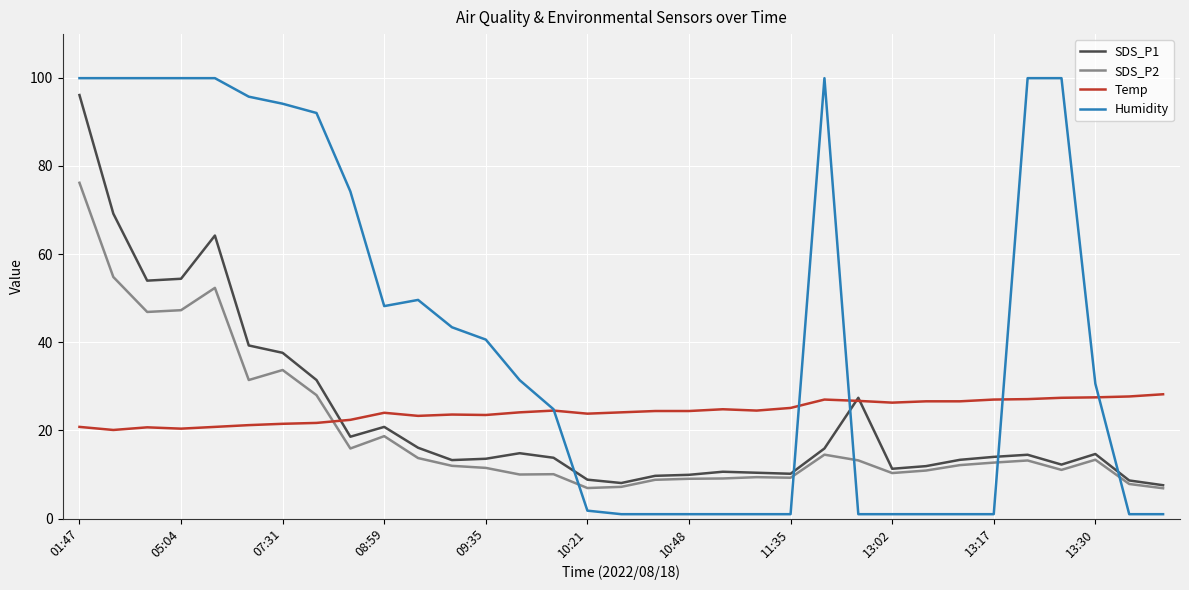

Which series has the widest spread of values?

Humidity